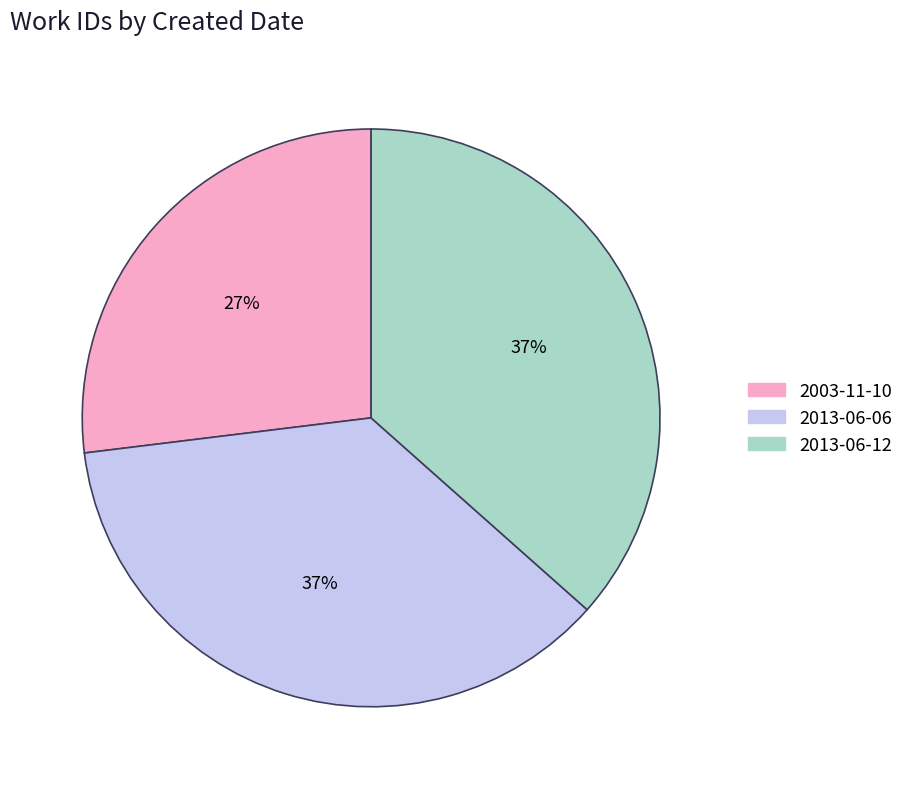

To the nearest percent, what is the difference between the 2003-11-10 and 2013-06-12 slice percentages?

10%